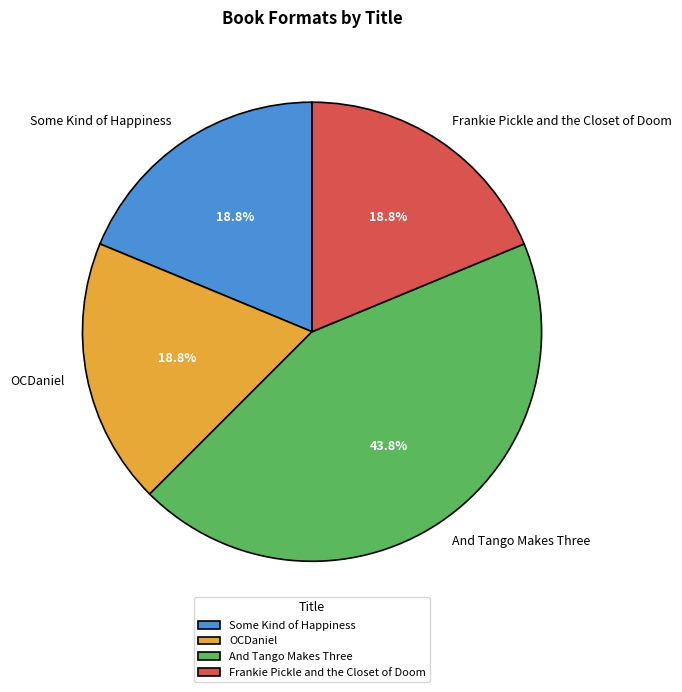

What is the ratio of the value at And Tango Makes Three to the value at Some Kind of Happiness?

2.3